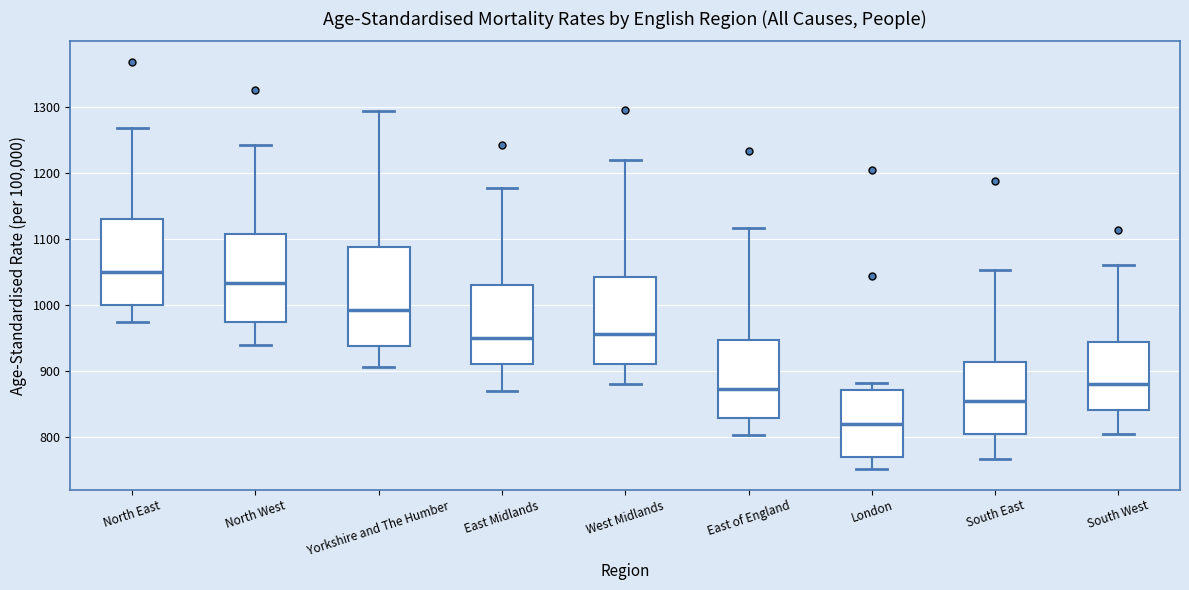

Comparing the boxes themselves (not the whiskers), which one is the tallest?

Yorkshire and The Humber